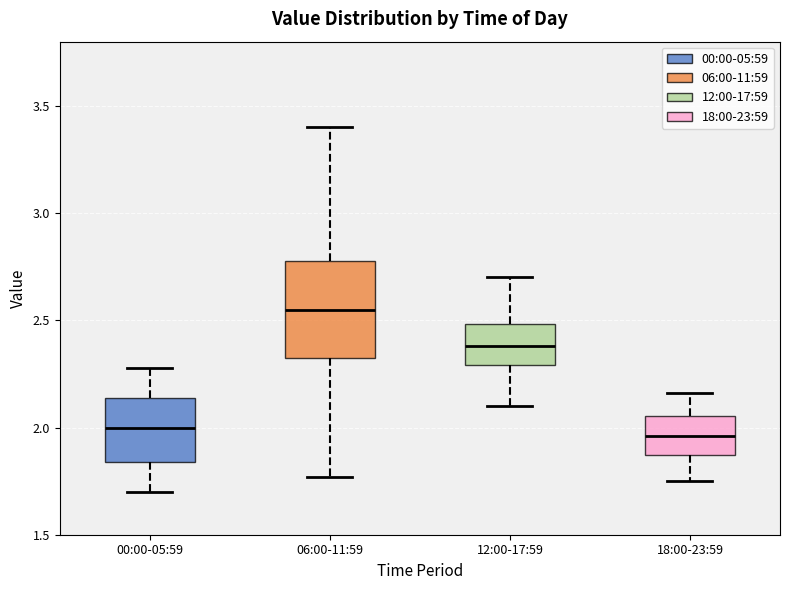

Which box is the tallest, from its lower edge to its upper edge?

06:00-11:59